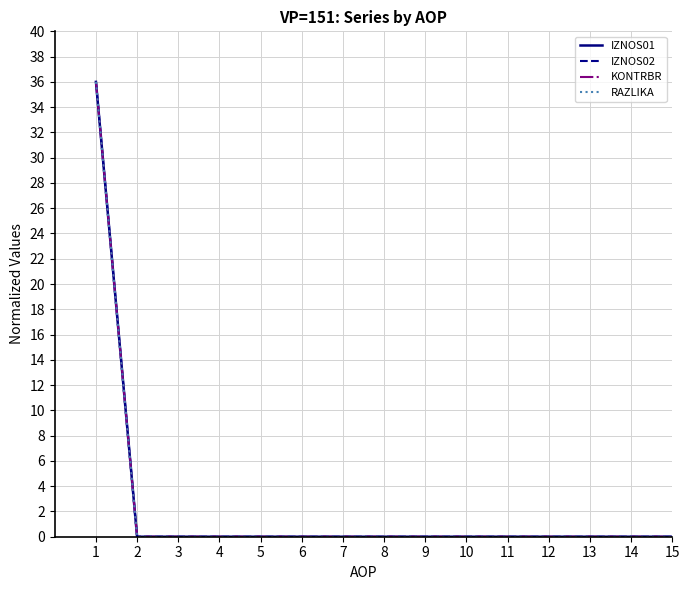

Is this an area chart (filled region under the line)?

No